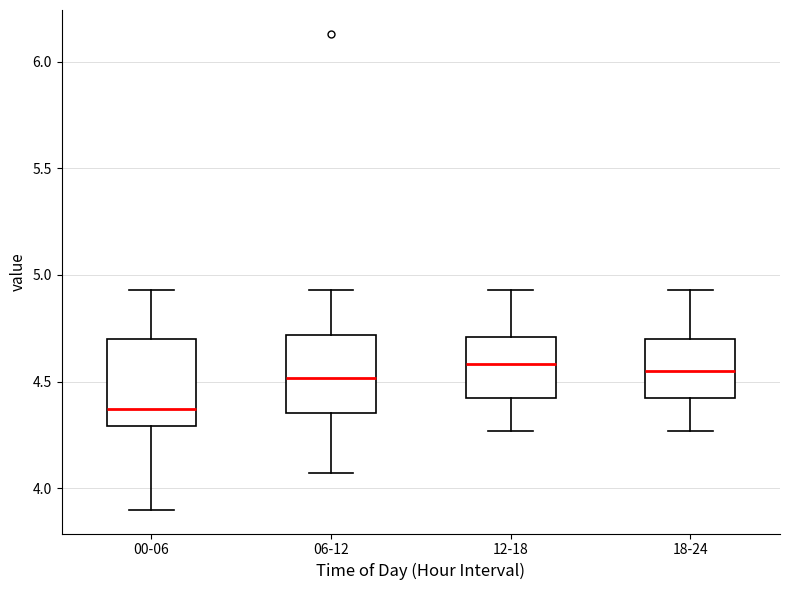

Where does the lower whisker of the box for 06-12 end on the y-axis? The values are not printed on the chart, so give them approximately, as read against the axis.

4.05